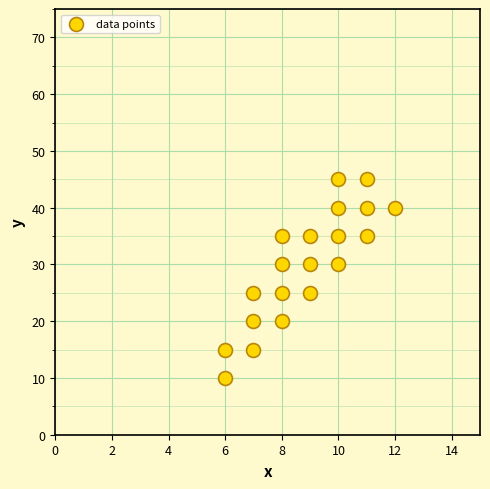

What is the range of Y values (max minus min)?

35